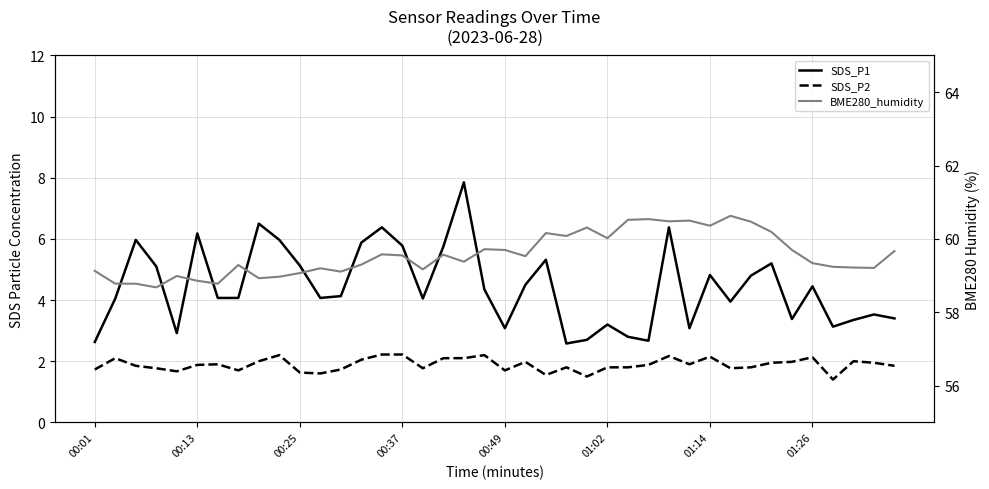

What value does the BME280_humidity series have at 27?

60.5